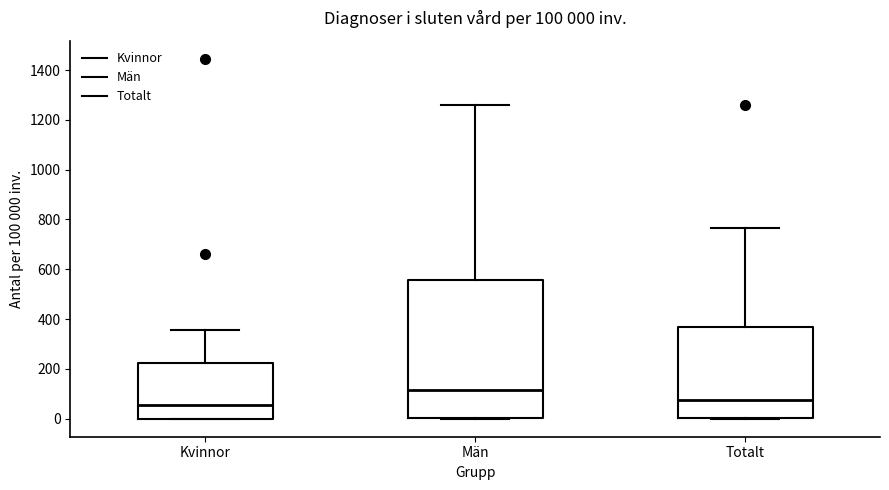

Which box's median line is the highest?

Män